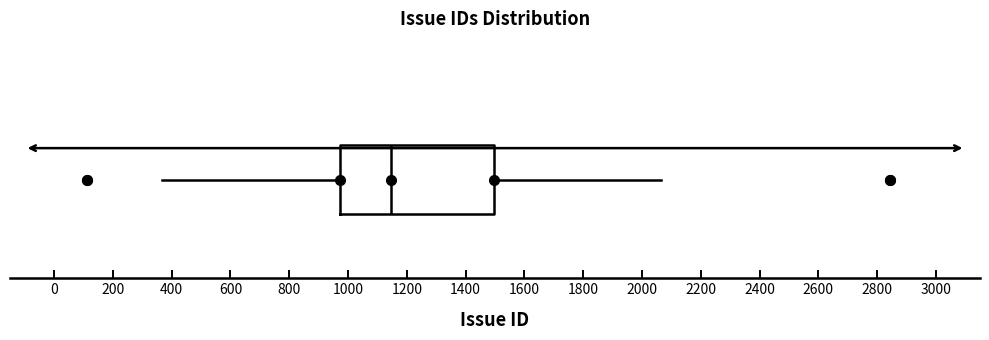

Where is the left edge of the box on the x-axis? The values are not printed on the chart, so give them approximately, as read against the axis.

980